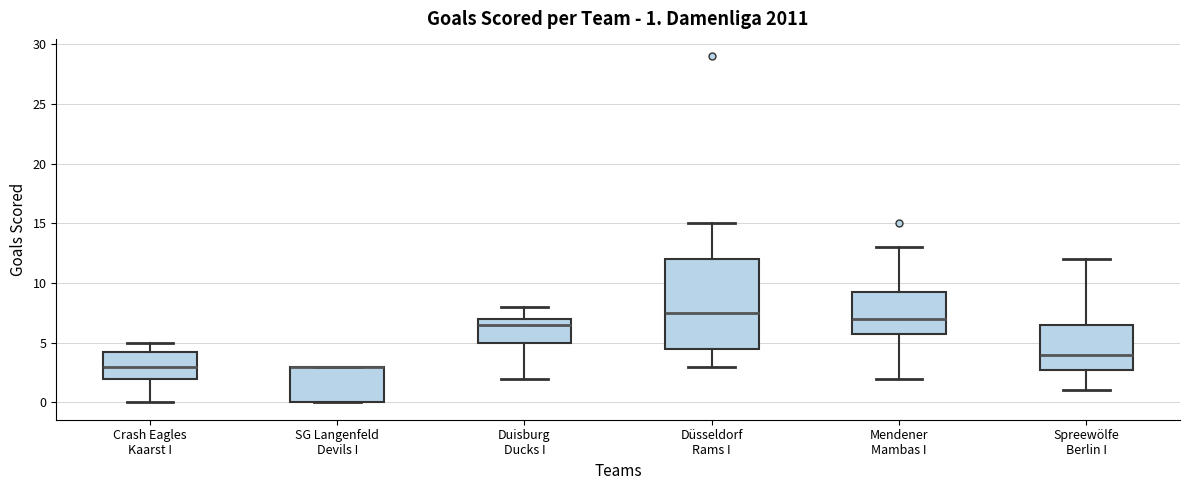

Comparing the boxes themselves (not the whiskers), which one is the tallest?

Düsseldorf Rams I